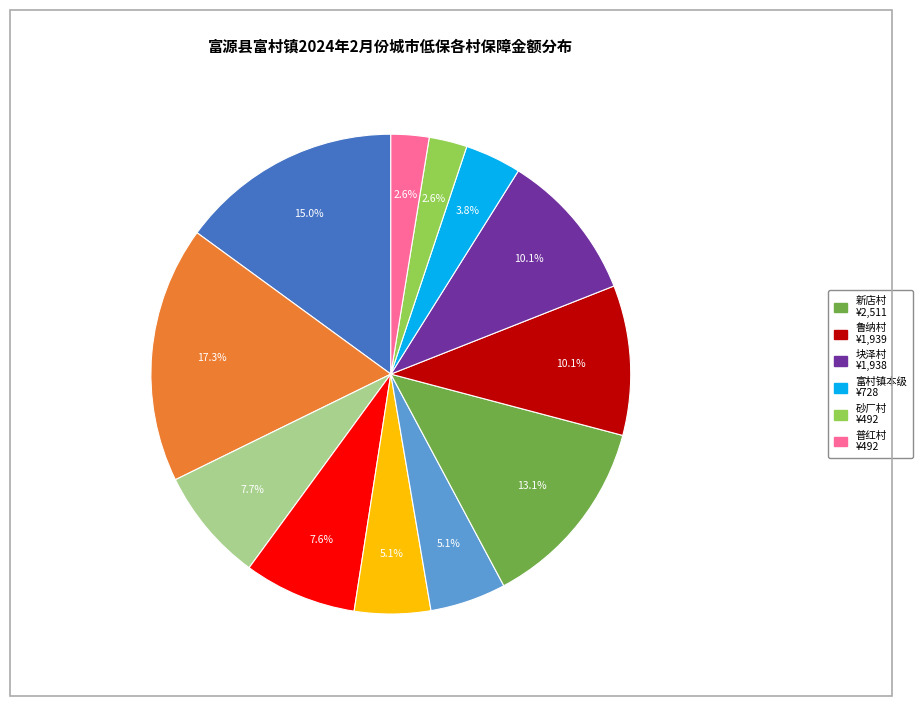

Is there a majority slice in this chart?

No